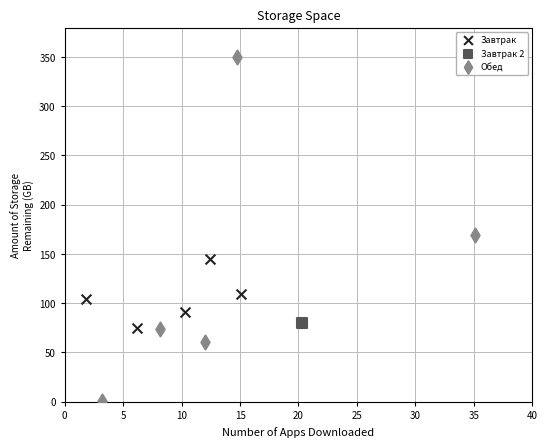

Which series reaches the maximum Y coordinate?

Обед